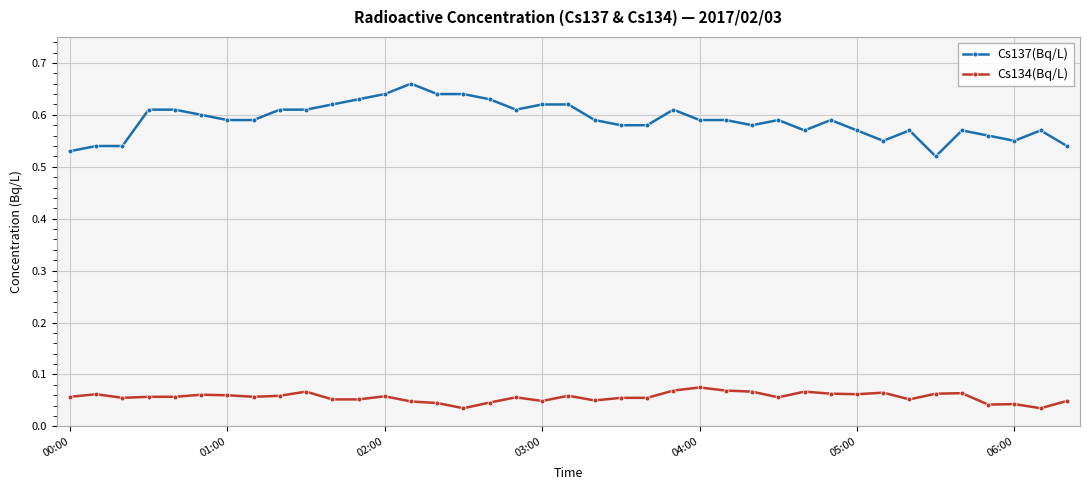

Which series has the largest total across all categories?

Cs137(Bq/L)